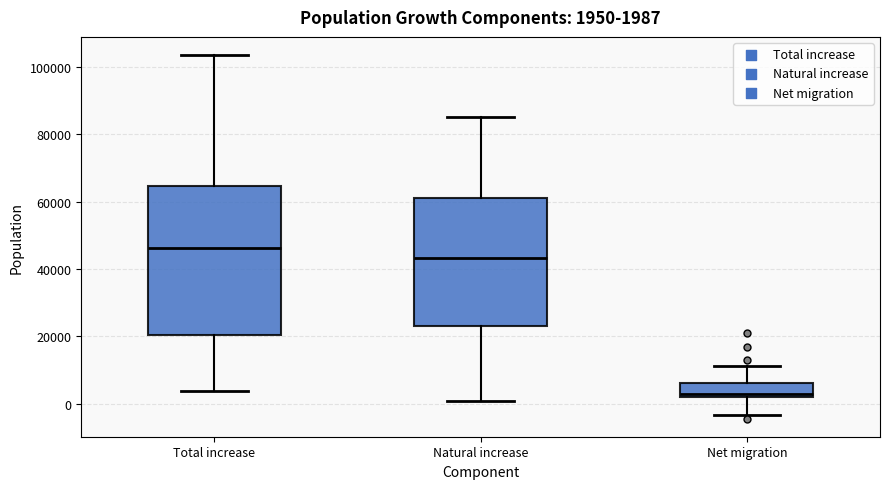

Which box's median line is the highest?

Total increase